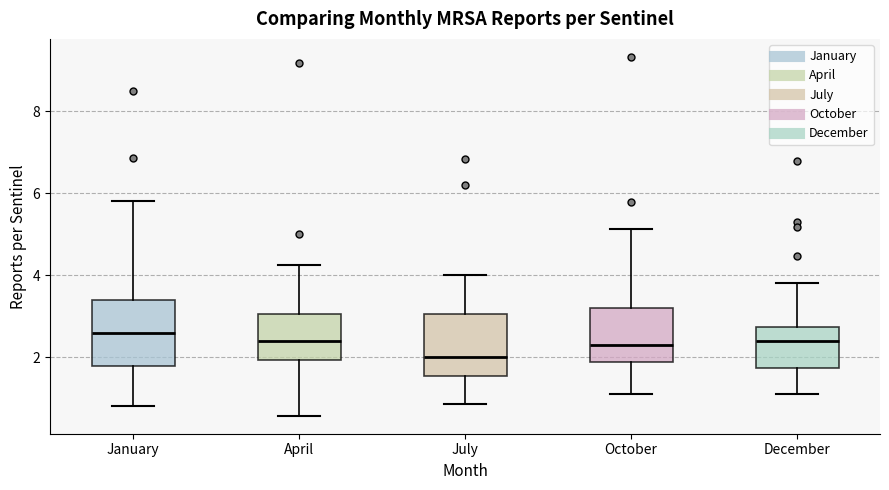

Reading left to right, read every box against the y-axis: the position of its median line, the range the box covers, and the ends of its whiskers. The values are not printed on the chart, so give them approximately, as read against the axis.

January: median 2.6, box 1.8 to 3.4, whiskers 0.8 to 5.8
April: median 2.4, box 2.0 to 3.0, whiskers 0.6 to 4.2
July: median 2.0, box 1.6 to 3.0, whiskers 0.8 to 4.0
October: median 2.4, box 1.8 to 3.2, whiskers 1.2 to 5.2
December: median 2.4, box 1.8 to 2.8, whiskers 1.2 to 3.8